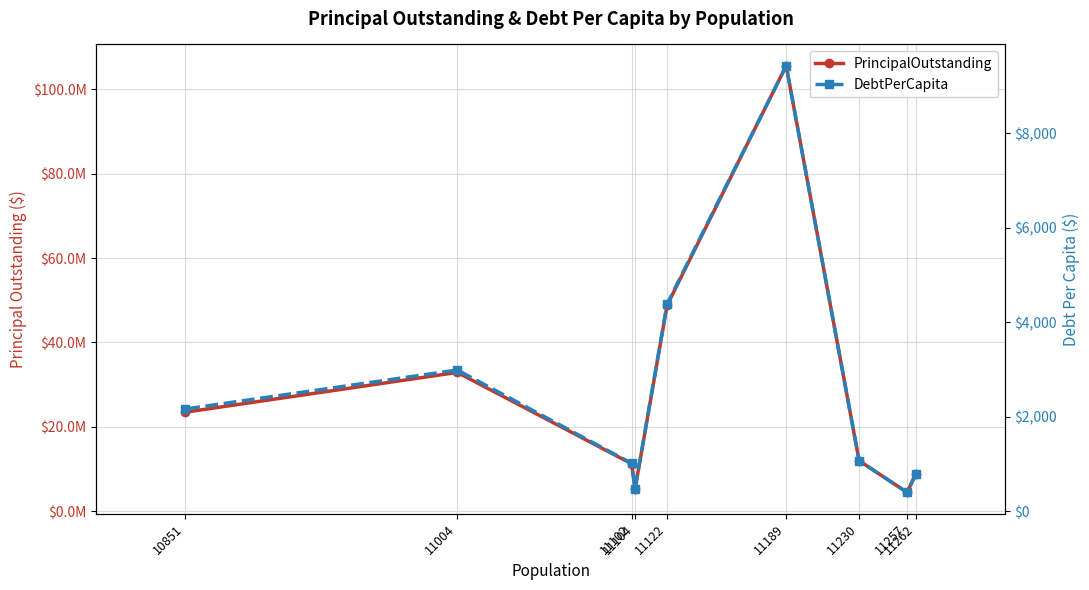

Read the PrincipalOutstanding value at 11230.

12015000.0